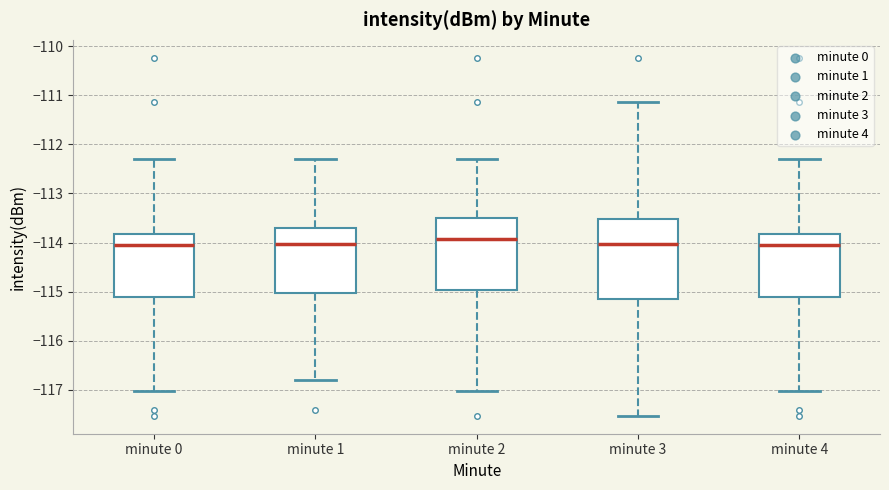

Reading left to right, transcribe this box plot: for each box, give where its median line is, the range the box spans, and where its two whiskers end, as read against the y-axis. The values are not printed on the chart, so give them approximately, as read against the axis.

minute 0: median -114.0, box -115.1 to -113.8, whiskers -117.0 to -112.3
minute 1: median -114.0, box -115.0 to -113.7, whiskers -116.8 to -112.3
minute 2: median -113.9, box -115.0 to -113.5, whiskers -117.0 to -112.3
minute 3: median -114.0, box -115.1 to -113.5, whiskers -117.5 to -111.1
minute 4: median -114.0, box -115.1 to -113.8, whiskers -117.0 to -112.3